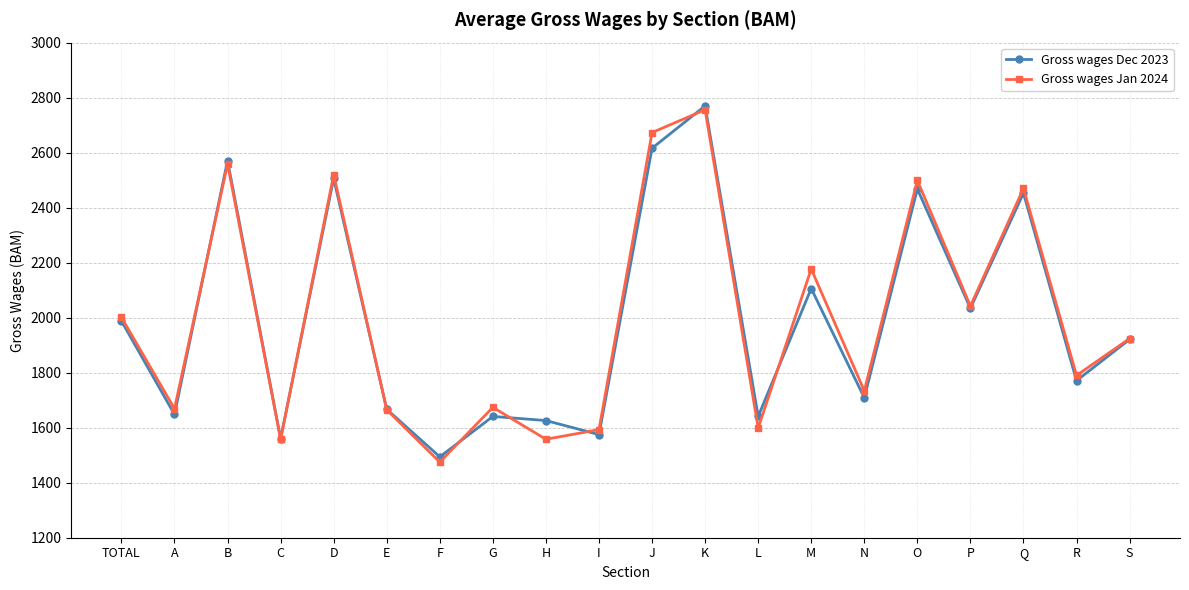

At how many categories does at least one series exceed 2335?

6